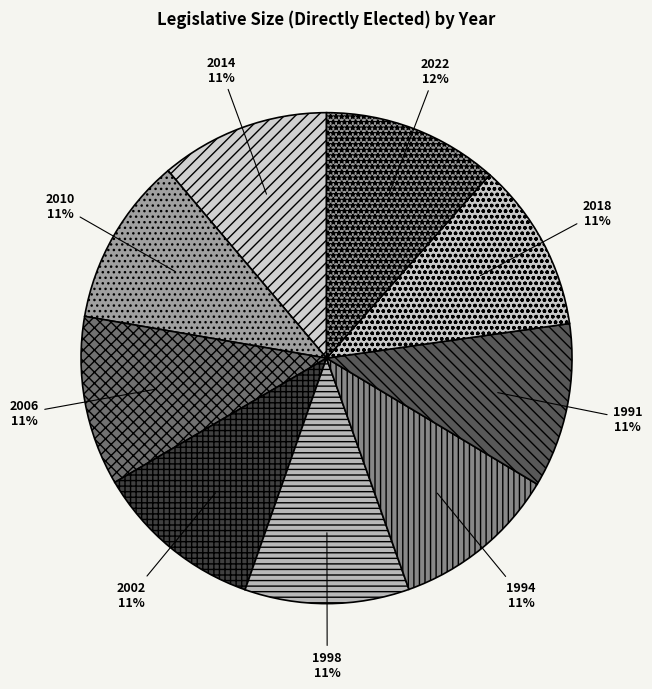

What percentage is the 2002 slice, to the nearest percent?

11%